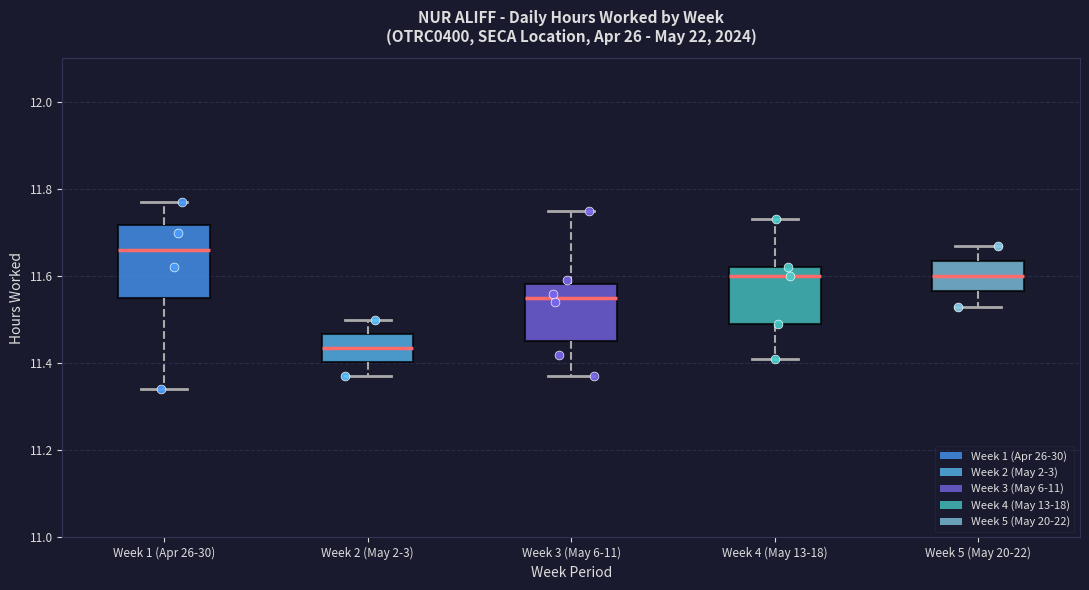

Where is the lower edge of the box for Week 3 (May 6-11) on the y-axis? The values are not printed on the chart, so give them approximately, as read against the axis.

11.46